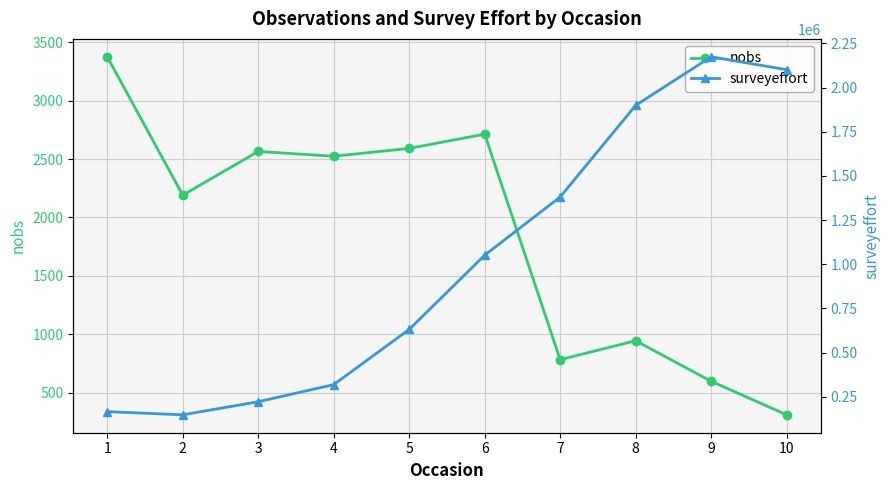

How many data points in surveyeffort are less than 1051026?

5